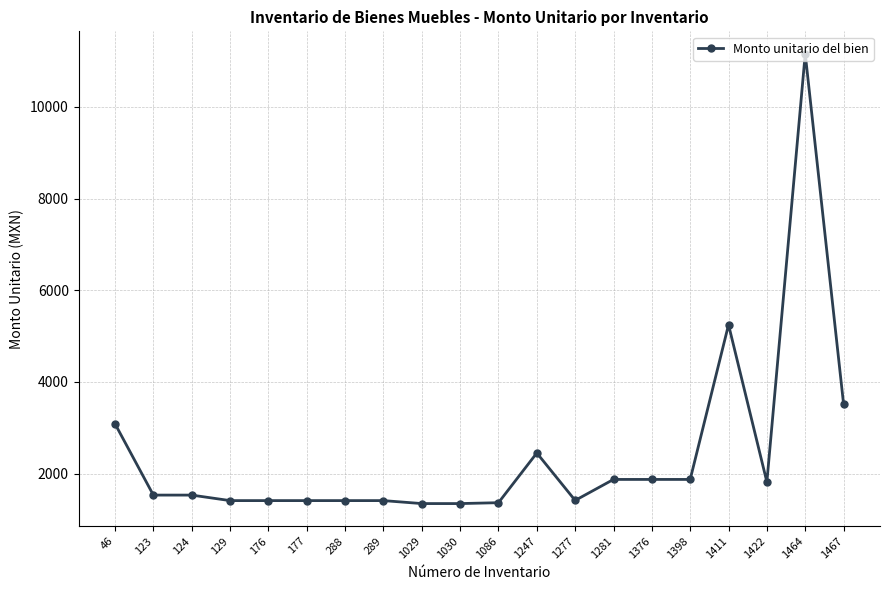

What is the value of the 18th point from the left?

1819.2